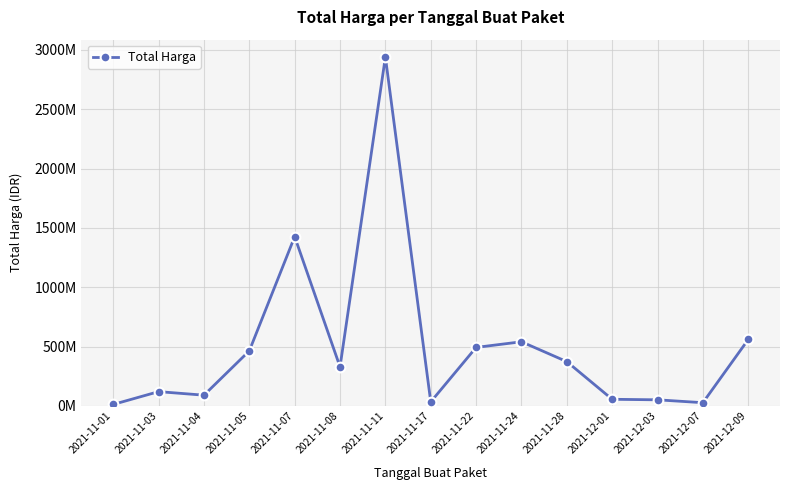

Where is the first local minimum?

2021-11-04